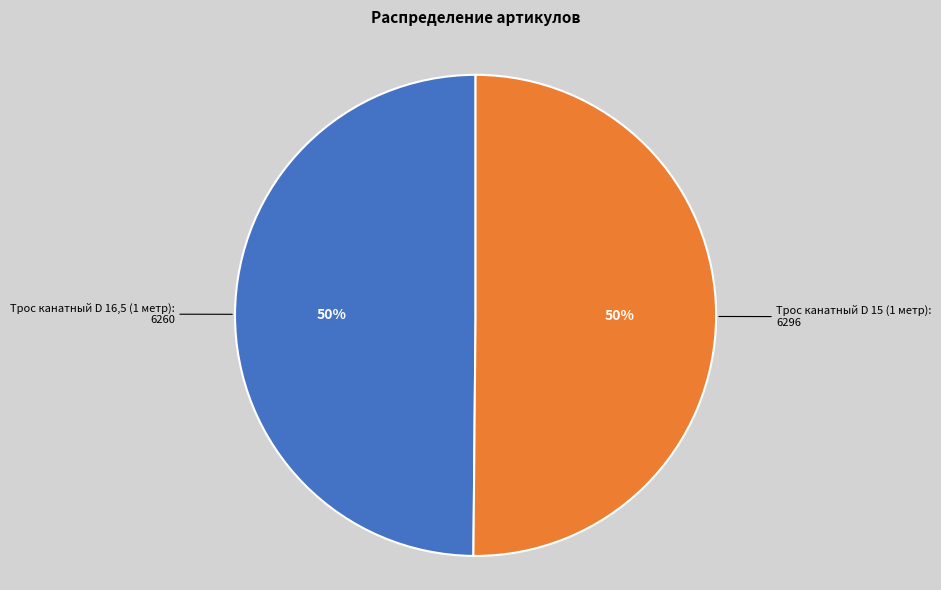

To the nearest percent, what is the average slice percentage?

50%